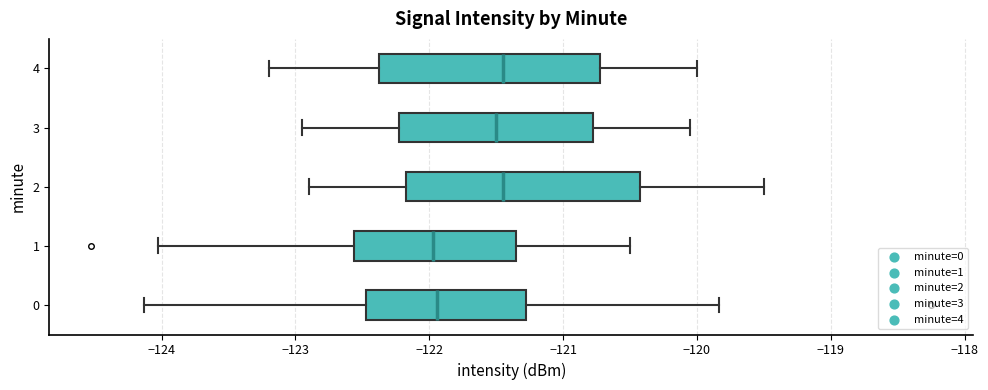

Reading bottom to top, read every box against the x-axis: the position of its median line, the range the box covers, and the ends of its whiskers. The values are not printed on the chart, so give them approximately, as read against the axis.

0: median -121.9, box -122.5 to -121.3, whiskers -124.1 to -119.8
1: median -122.0, box -122.6 to -121.3, whiskers -124.0 to -120.5
2: median -121.4, box -122.2 to -120.4, whiskers -122.9 to -119.5
3: median -121.5, box -122.2 to -120.8, whiskers -122.9 to -120.0
4: median -121.4, box -122.4 to -120.7, whiskers -123.2 to -120.0